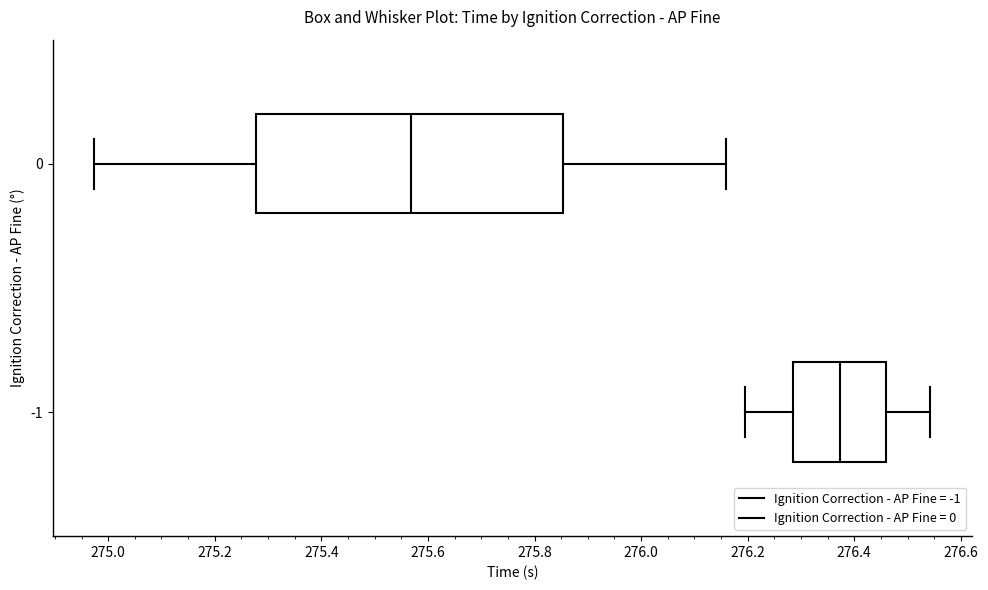

Reading bottom to top, transcribe this box plot: for each box, give where its median line is, the range the box spans, and where its two whiskers end, as read against the x-axis. The values are not printed on the chart, so give them approximately, as read against the axis.

-1: median 276.38, box 276.28 to 276.46, whiskers 276.20 to 276.54
0: median 275.56, box 275.28 to 275.86, whiskers 274.98 to 276.16